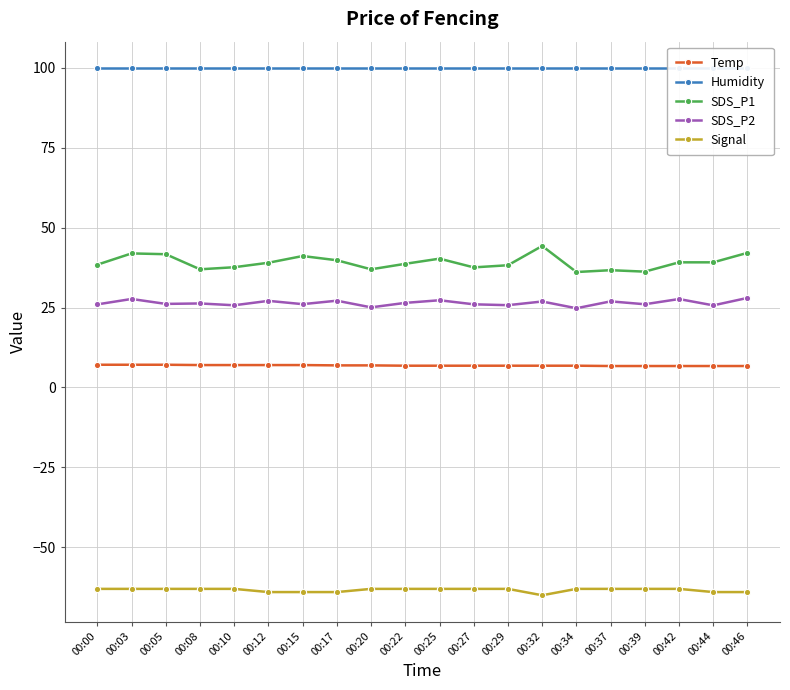

In SDS_P1, how many points are higher than both neighbors (excluding endpoints)?

5